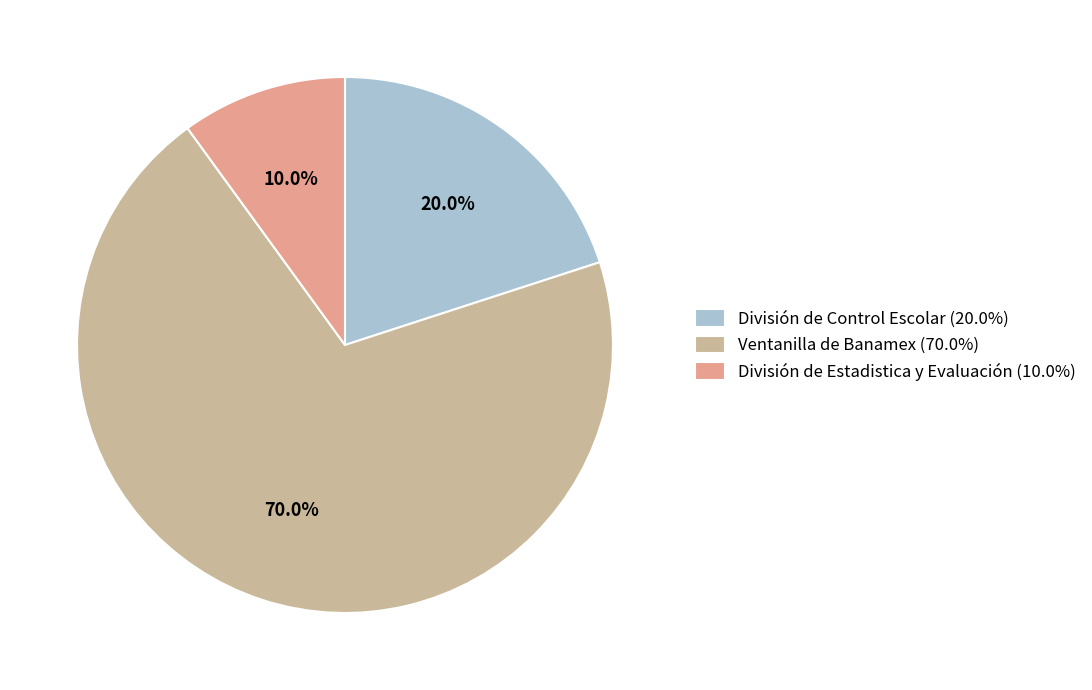

How many segments does this pie chart have?

3